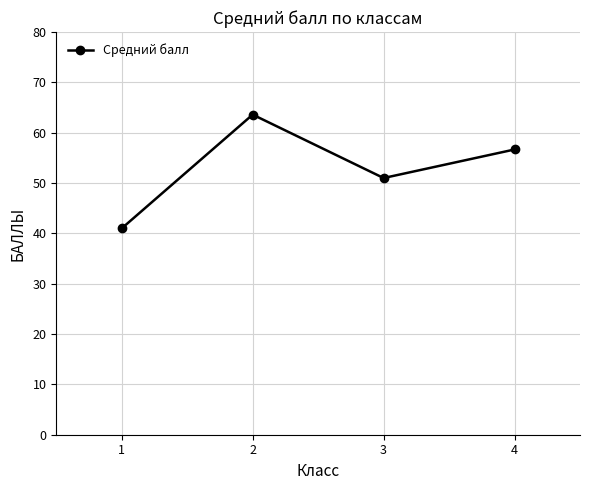

How many lines are shown in the chart?

1